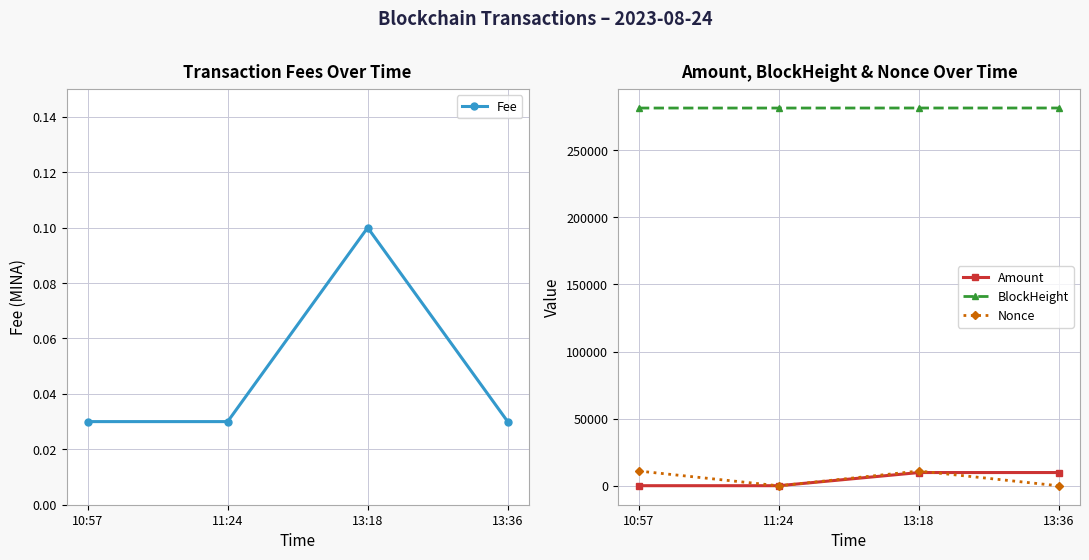

How many values in the Nonce series are below 11001?

2